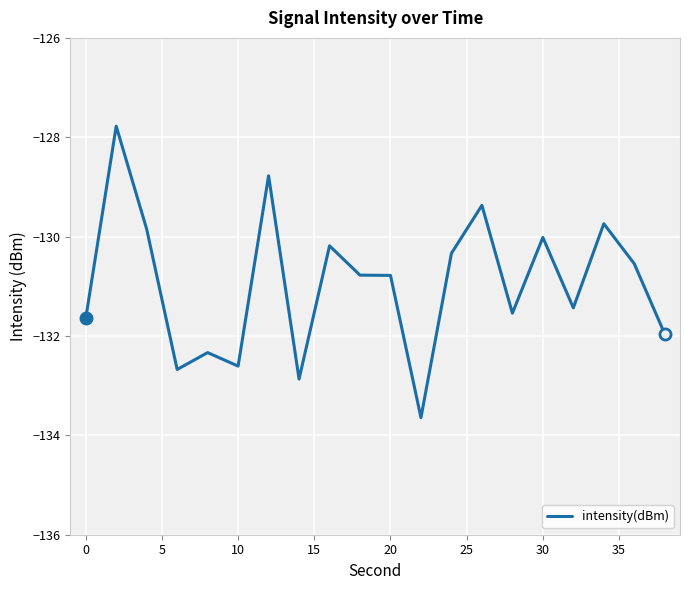

What is the greatest value displayed?

-127.8